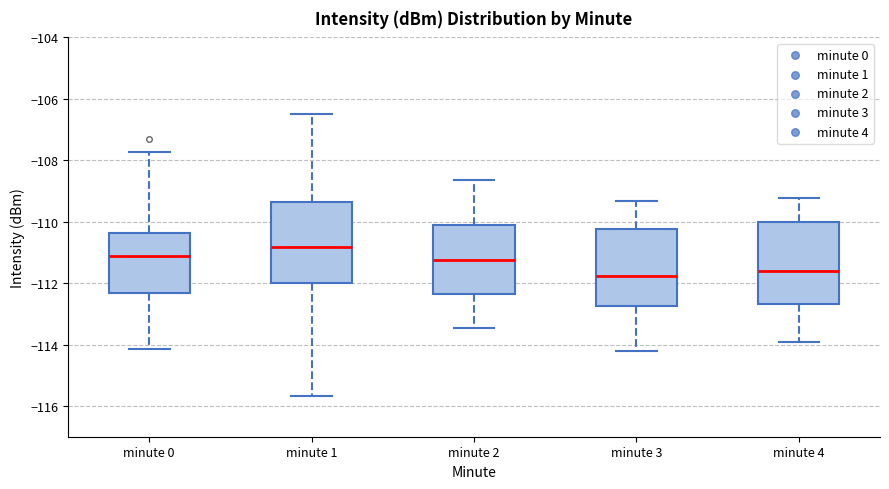

Reading left to right, read every box against the y-axis: the position of its median line, the range the box covers, and the ends of its whiskers. The values are not printed on the chart, so give them approximately, as read against the axis.

minute 0: median -111.2, box -112.4 to -110.4, whiskers -114.2 to -107.8
minute 1: median -110.8, box -112.0 to -109.4, whiskers -115.6 to -106.4
minute 2: median -111.2, box -112.4 to -110.2, whiskers -113.4 to -108.6
minute 3: median -111.8, box -112.8 to -110.2, whiskers -114.2 to -109.4
minute 4: median -111.6, box -112.6 to -110.0, whiskers -114.0 to -109.2